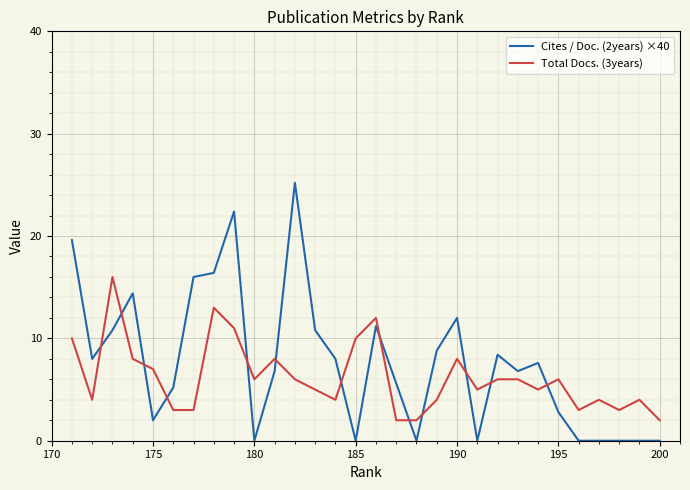

What is the average value of the Total Docs. (3years) series?

6.2